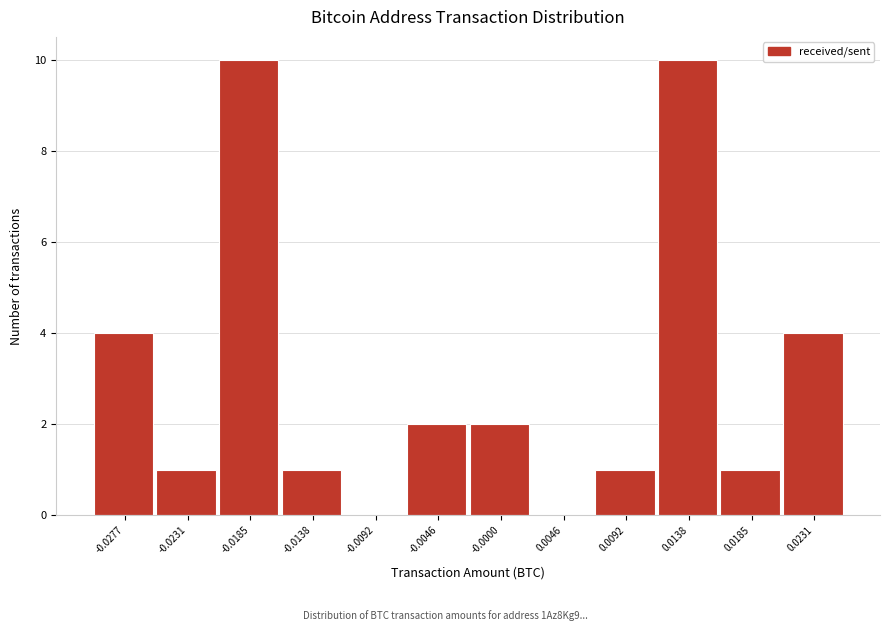

Reading left to right, extract all data points from this chart.

-0.0277=4	-0.0231=1	-0.0185=10	-0.0138=1	-0.0092=0	-0.0046=2	-0.0000=2	0.0046=0	0.0092=1	0.0138=10	0.0185=1	0.0231=4